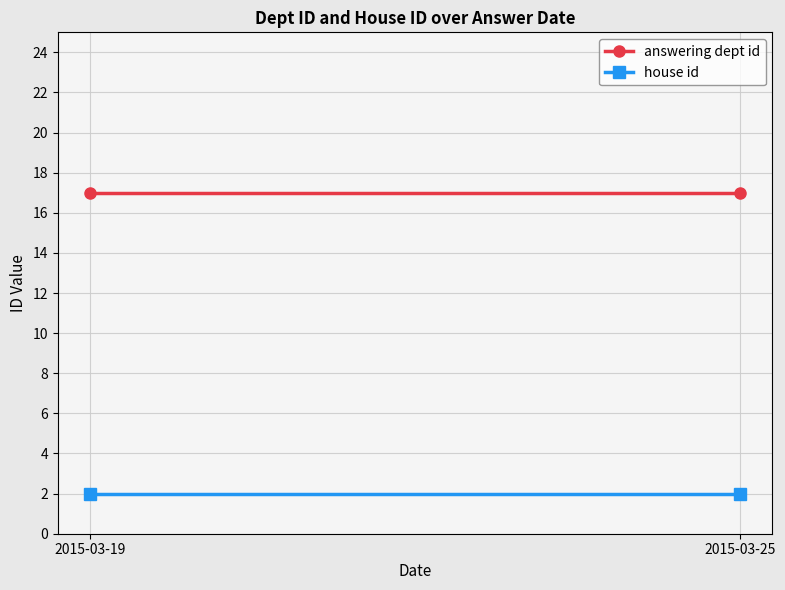

Which series changed the most between 2015-03-19 and 2015-03-25?

answering dept id